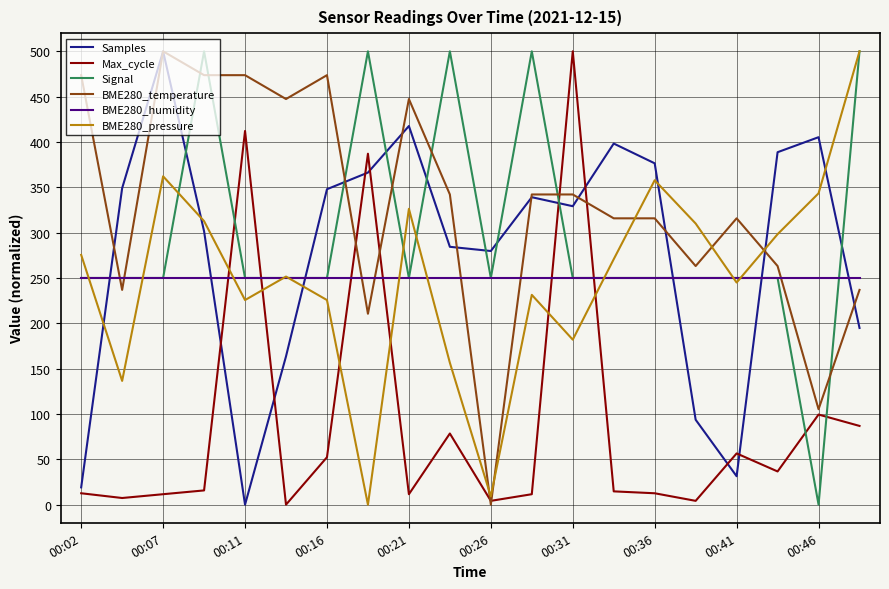

Which series has the largest total across all categories?

BME280_temperature